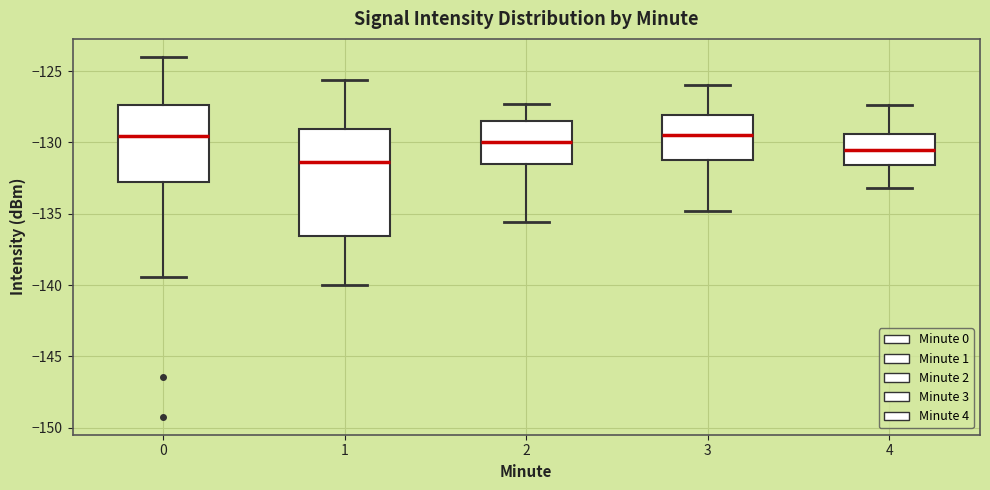

Reading left to right, transcribe this box plot: for each box, give where its median line is, the range the box spans, and where its two whiskers end, as read against the y-axis. The values are not printed on the chart, so give them approximately, as read against the axis.

0: median -129.5, box -132.5 to -127.5, whiskers -139.5 to -124.0
1: median -131.5, box -136.5 to -129.0, whiskers -140.0 to -125.5
2: median -130.0, box -131.5 to -128.5, whiskers -135.5 to -127.5
3: median -129.5, box -131.0 to -128.0, whiskers -135.0 to -126.0
4: median -130.5, box -131.5 to -129.5, whiskers -133.0 to -127.5